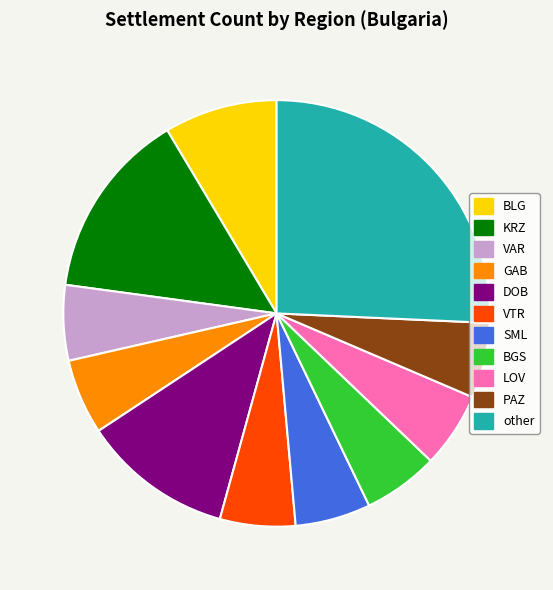

Does any single category account for the majority?

No